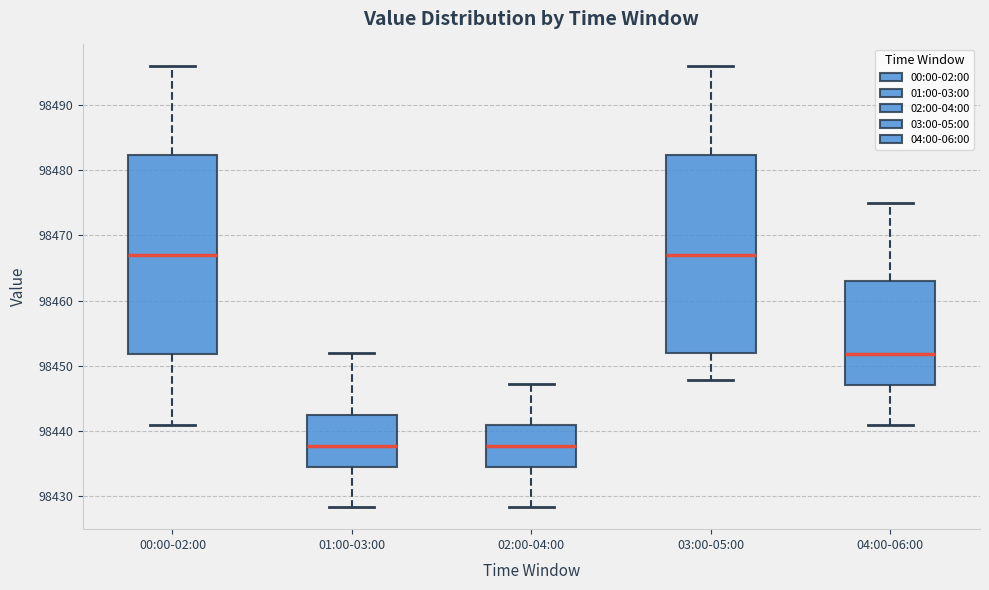

Where is the upper edge of the box for 04:00-06:00 on the y-axis? The values are not printed on the chart, so give them approximately, as read against the axis.

98463